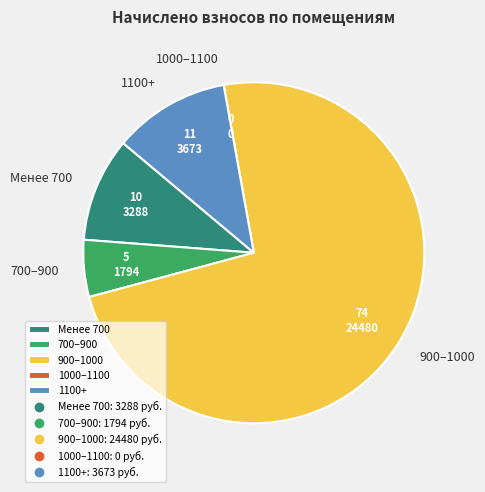

Is there a majority slice in this chart?

Yes